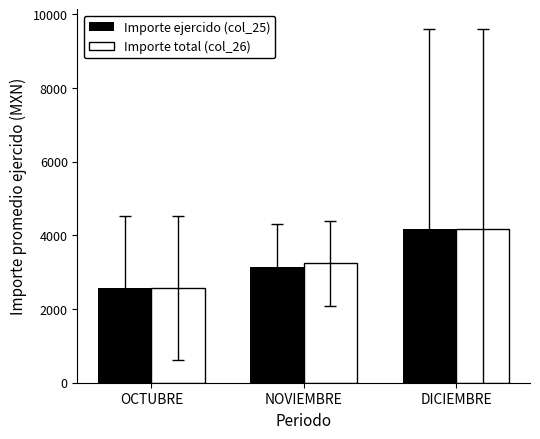

Which series changed the most between OCTUBRE and NOVIEMBRE?

Importe total (col_26)